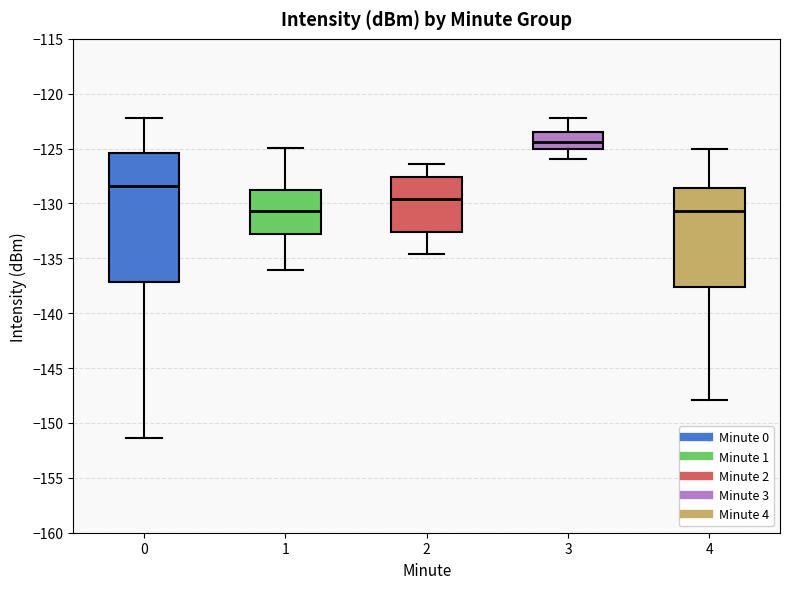

Where does the median line of the box at x = 3 sit on the y-axis? The values are not printed on the chart, so give them approximately, as read against the axis.

-124.5